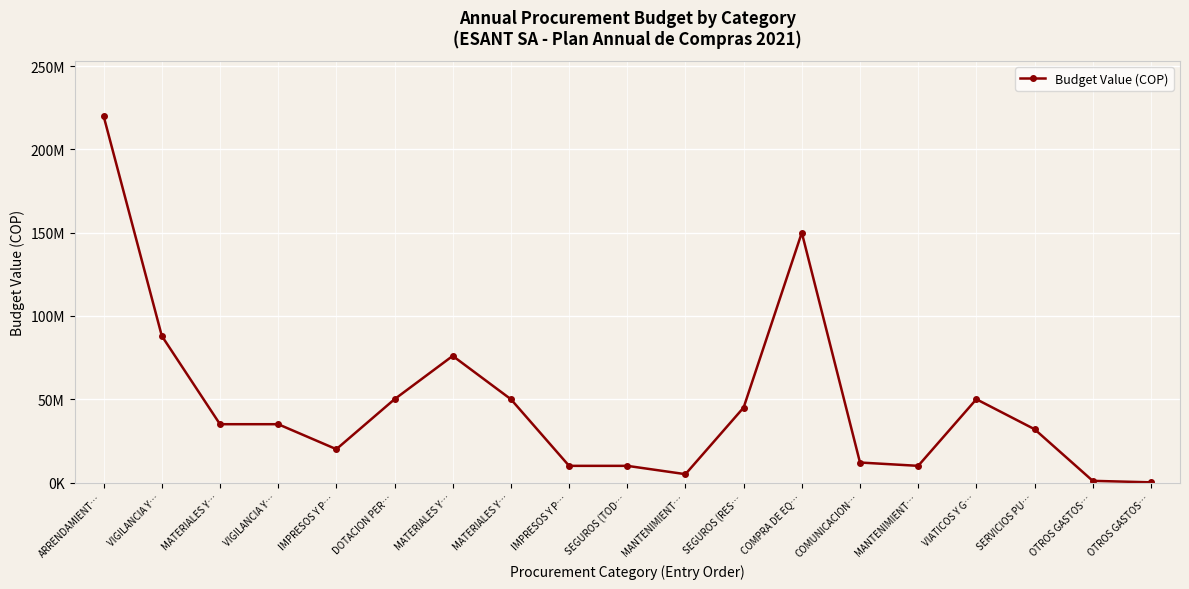

What is the minimum value shown in the chart?

100000